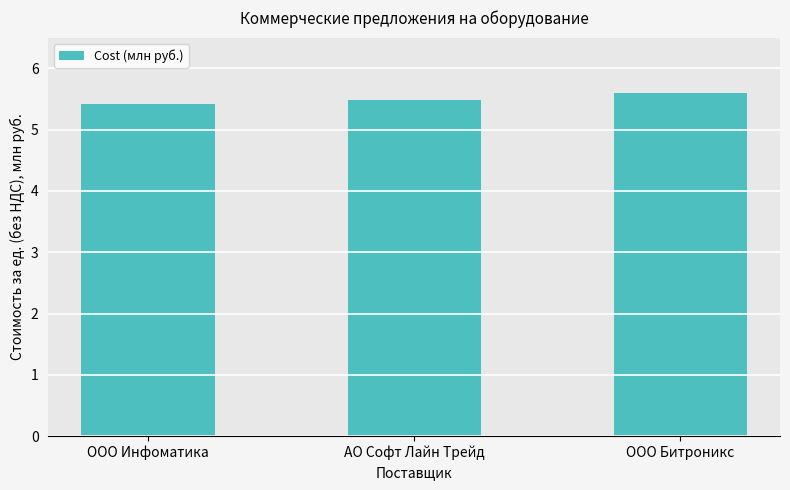

Reading left to right, transcribe all the data shown in this chart.

5.4	5.5	5.6